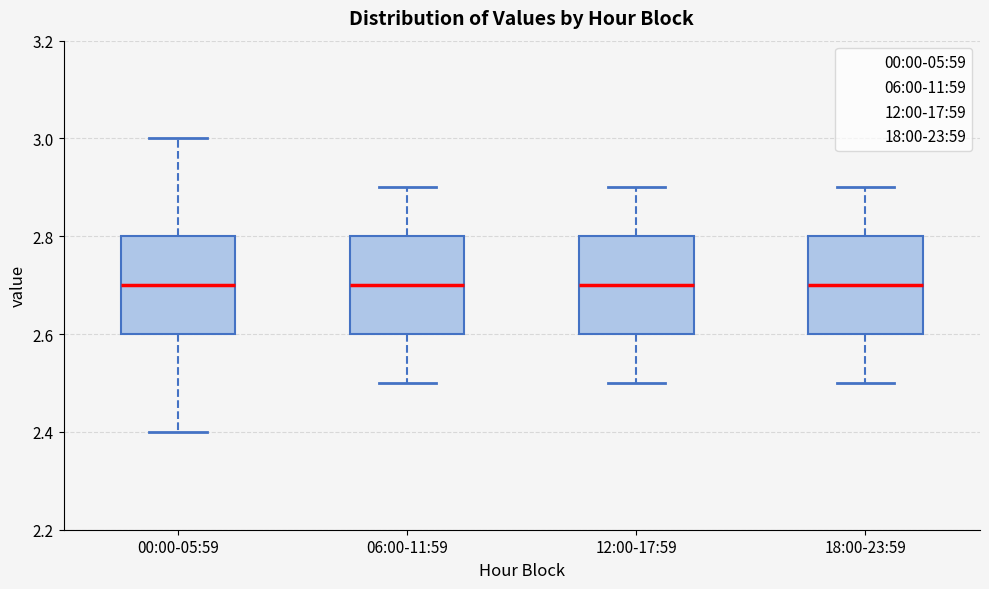

Reading left to right, read every box against the y-axis: the position of its median line, the range the box covers, and the ends of its whiskers. The values are not printed on the chart, so give them approximately, as read against the axis.

00:00-05:59: median 2.7, box 2.6 to 2.8, whiskers 2.4 to 3.0
06:00-11:59: median 2.7, box 2.6 to 2.8, whiskers 2.5 to 2.9
12:00-17:59: median 2.7, box 2.6 to 2.8, whiskers 2.5 to 2.9
18:00-23:59: median 2.7, box 2.6 to 2.8, whiskers 2.5 to 2.9